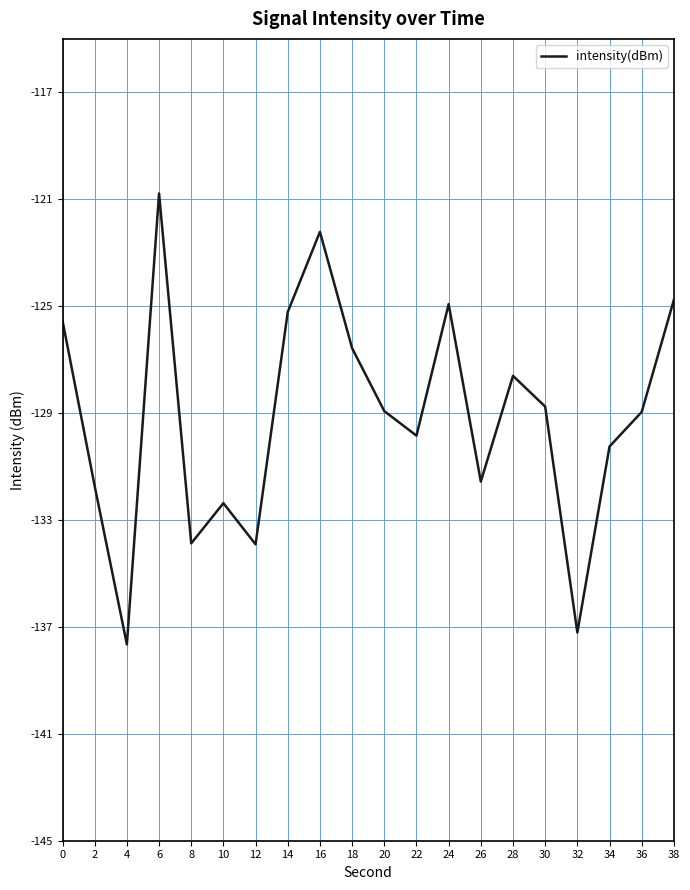

The chart shows a value of -52.0 at 6. True or false?

False